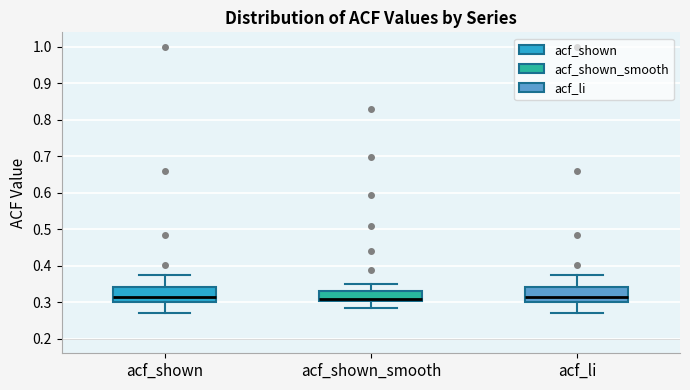

Reading left to right, read every box against the y-axis: the position of its median line, the range the box covers, and the ends of its whiskers. The values are not printed on the chart, so give them approximately, as read against the axis.

acf_shown: median 0.31, box 0.30 to 0.34, whiskers 0.27 to 0.37
acf_shown_smooth: median 0.31, box 0.30 to 0.33, whiskers 0.29 to 0.35
acf_li: median 0.31, box 0.30 to 0.34, whiskers 0.27 to 0.37